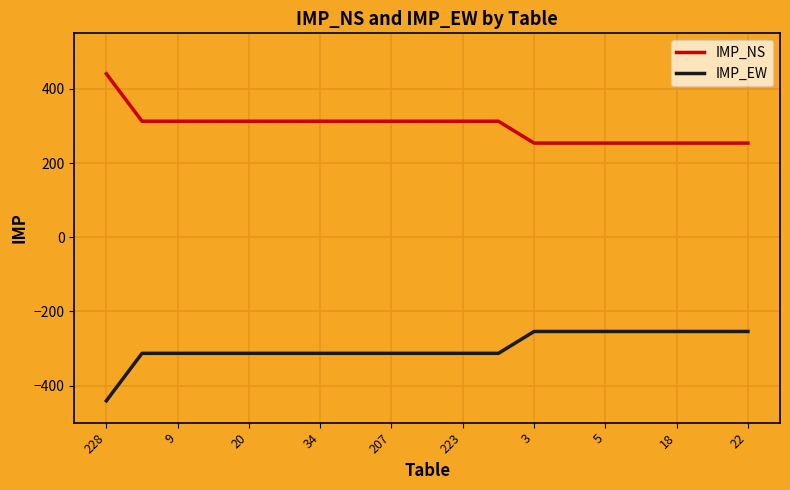

Rank the series by their average value, from highest to lowest.

IMP_NS, IMP_EW